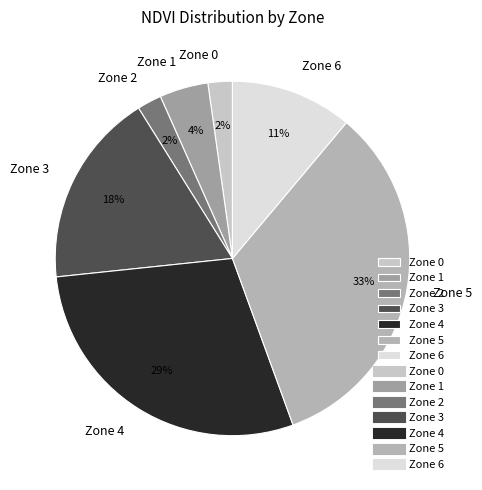

To the nearest percent, what portion does Zone 3 represent?

18%